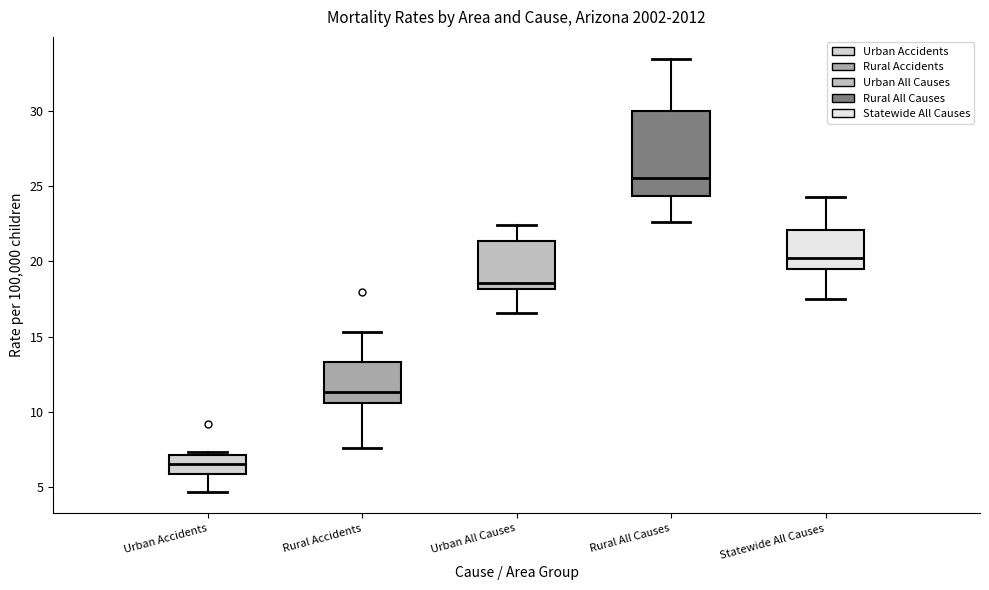

Reading left to right, transcribe this box plot: for each box, give where its median line is, the range the box spans, and where its two whiskers end, as read against the y-axis. The values are not printed on the chart, so give them approximately, as read against the axis.

Urban Accidents: median 6.5, box 6.0 to 7.0, whiskers 4.5 to 7.5
Rural Accidents: median 11.5, box 10.5 to 13.5, whiskers 7.5 to 15.5
Urban All Causes: median 18.5, box 18.0 to 21.5, whiskers 16.5 to 22.5
Rural All Causes: median 25.5, box 24.5 to 30.0, whiskers 22.5 to 33.5
Statewide All Causes: median 20.0, box 19.5 to 22.0, whiskers 17.5 to 24.5